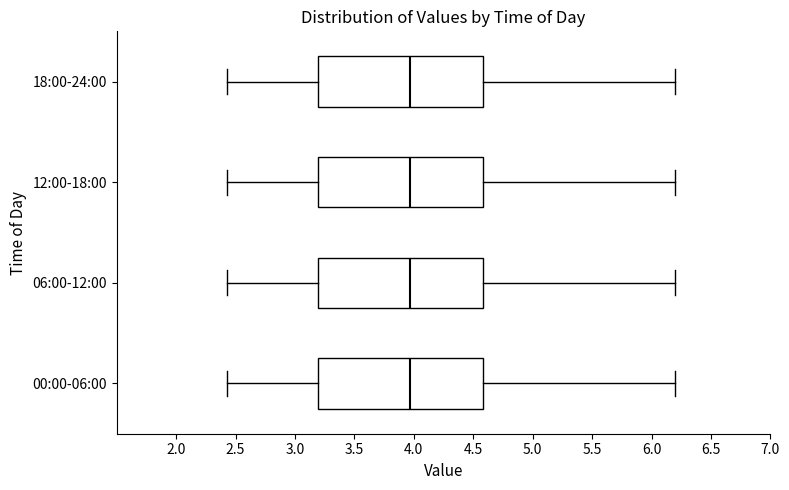

Reading bottom to top, transcribe this box plot: for each box, give where its median line is, the range the box spans, and where its two whiskers end, as read against the x-axis. The values are not printed on the chart, so give them approximately, as read against the axis.

00:00-06:00: median 3.95, box 3.20 to 4.60, whiskers 2.45 to 6.20
06:00-12:00: median 3.95, box 3.20 to 4.60, whiskers 2.45 to 6.20
12:00-18:00: median 3.95, box 3.20 to 4.60, whiskers 2.45 to 6.20
18:00-24:00: median 3.95, box 3.20 to 4.60, whiskers 2.45 to 6.20